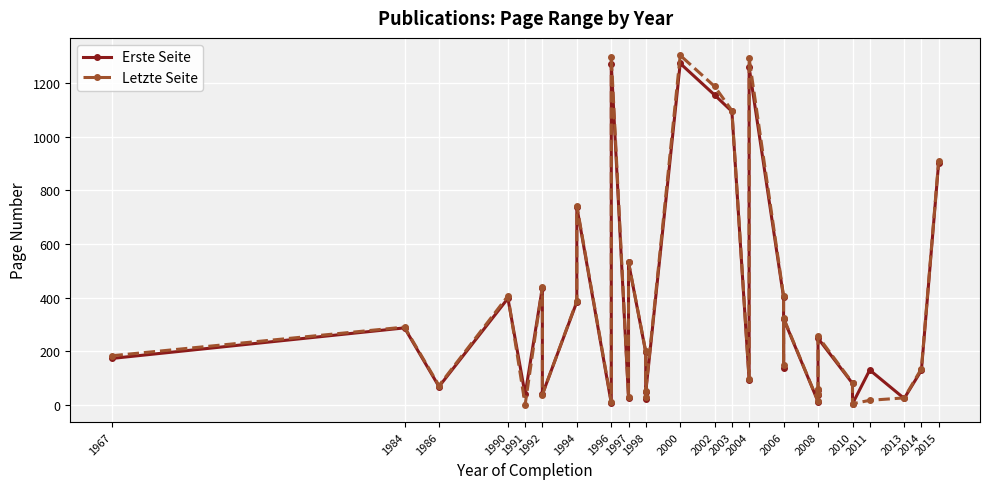

At which label does Erste Seite first exceed 173?

1984